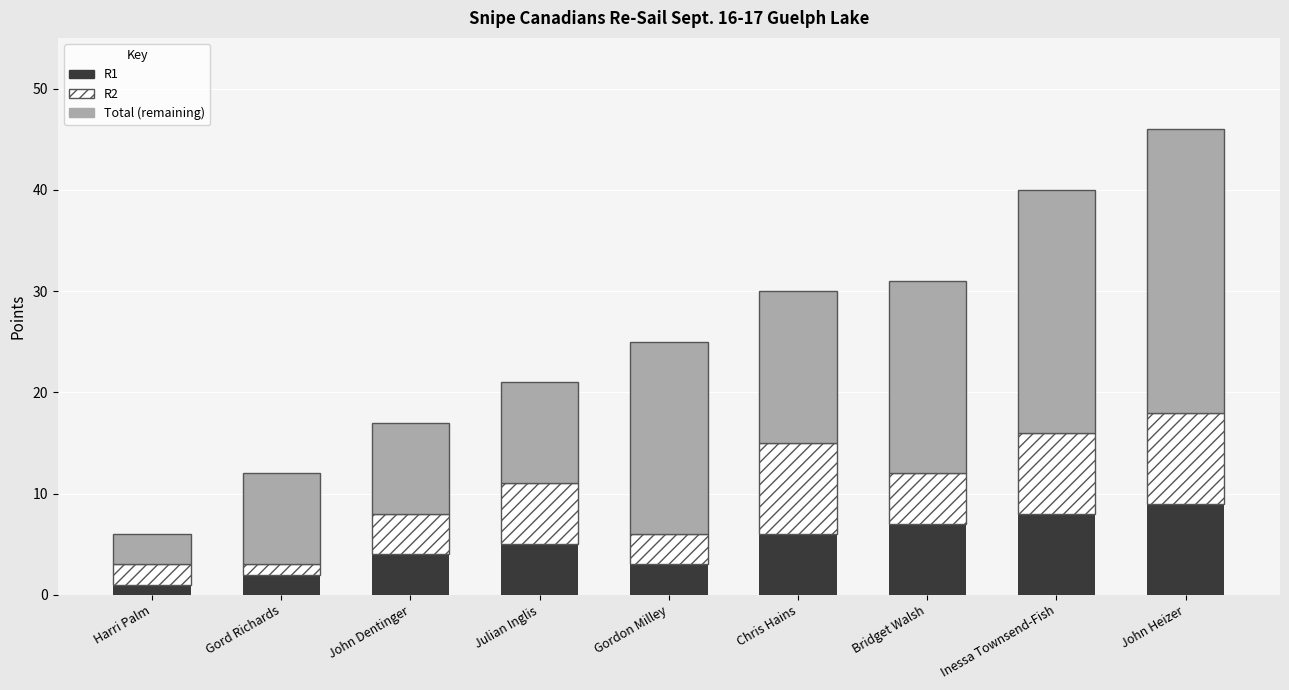

At which category is the sum across all series the highest?

John Heizer